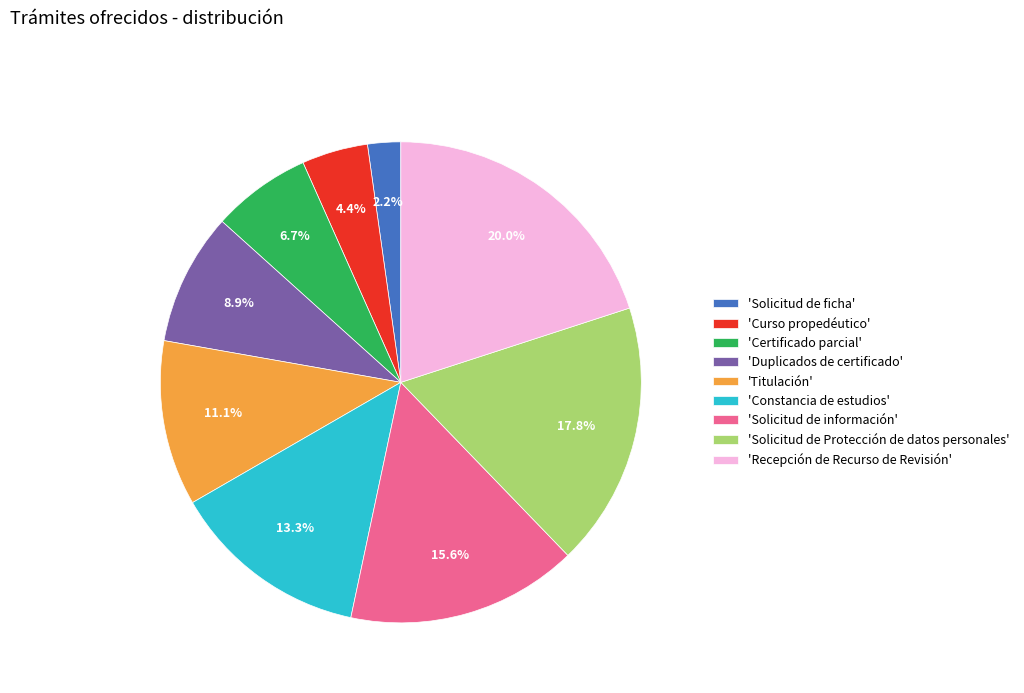

Which slice is the largest?

'Recepción de Recurso de Revisión'